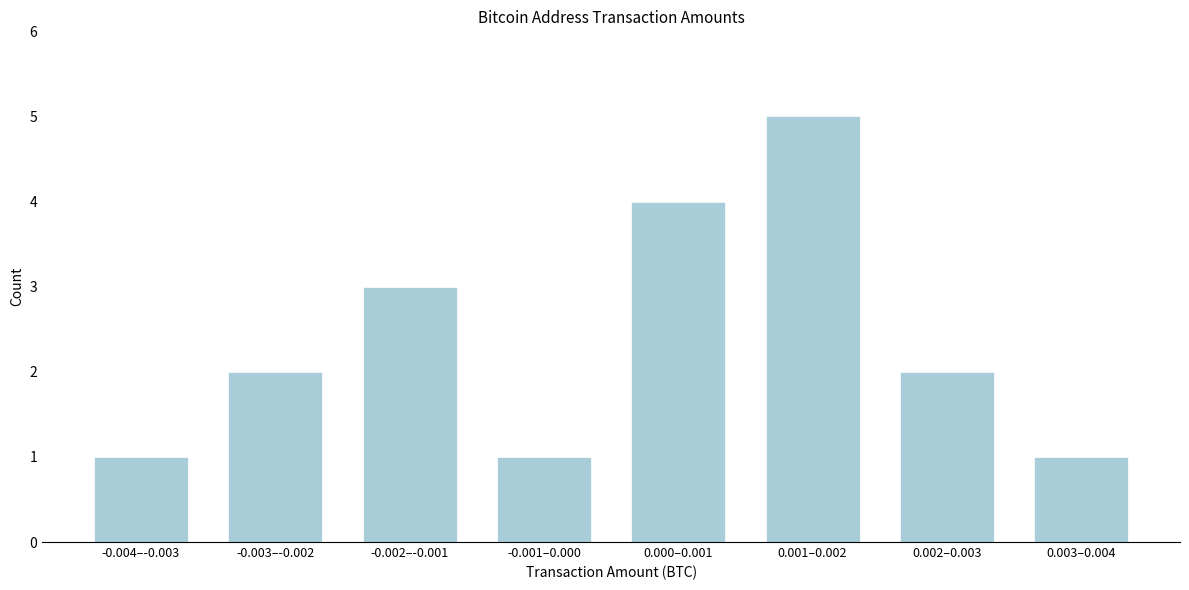

Reading left to right, list all the values displayed in this chart.

1	2	3	1	4	5	2	1